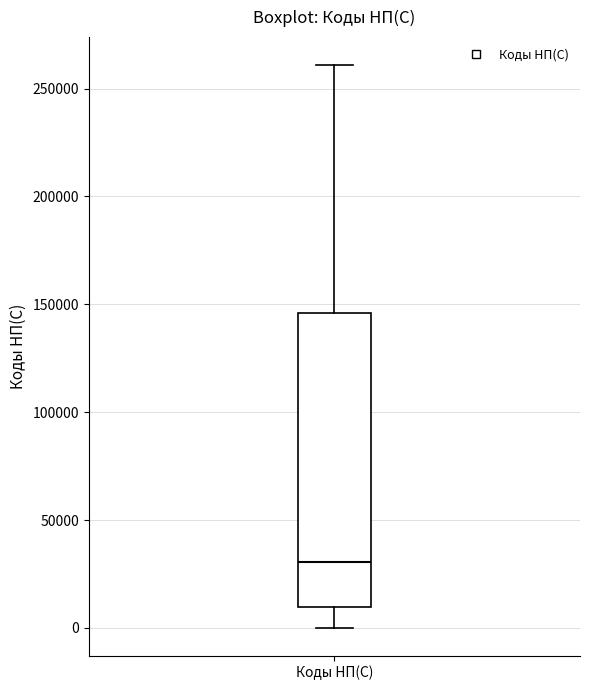

Where does the lower whisker of the box for Коды НП(С) end on the y-axis? The values are not printed on the chart, so give them approximately, as read against the axis.

0